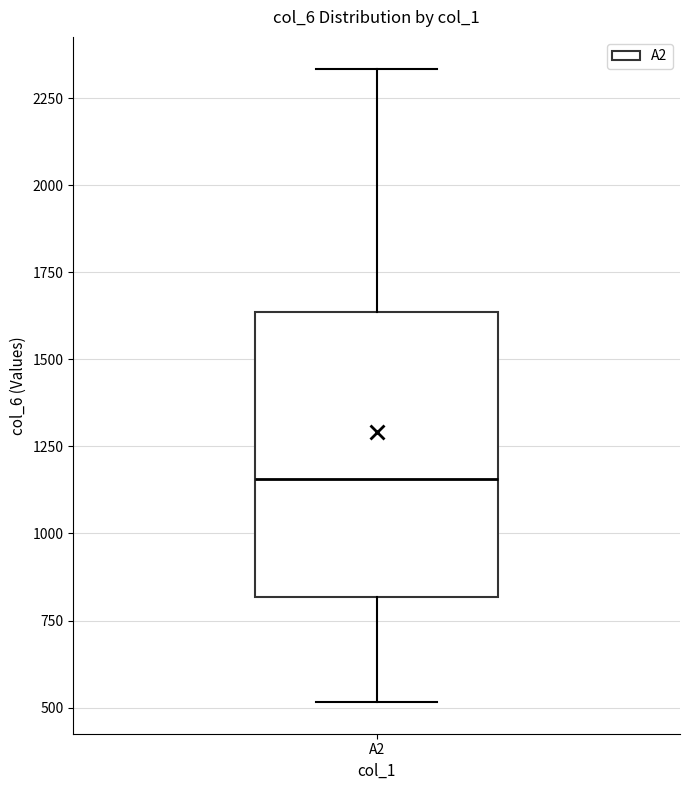

Transcribe this box plot: give where the median line is, the range the box spans, and where the two whiskers end, as read against the y-axis. The values are not printed on the chart, so give them approximately, as read against the axis.

median 1150, box 800 to 1650, whiskers 500 to 2350